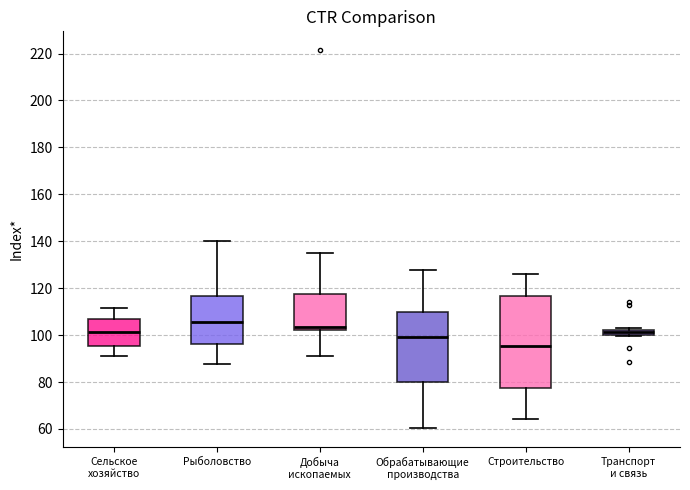

Which box's median line is the highest?

Рыболовство